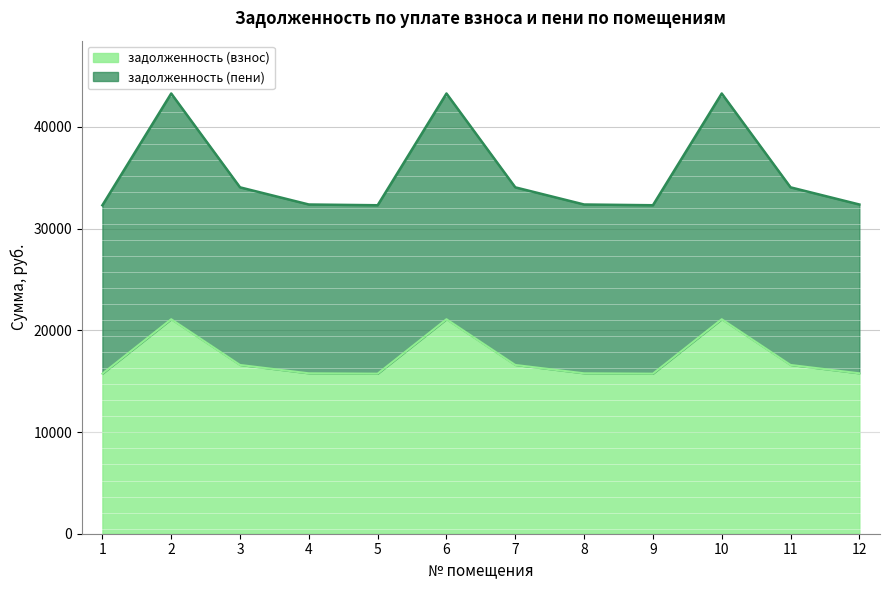

What is the maximum value for задолженность (пени)?

43281.7